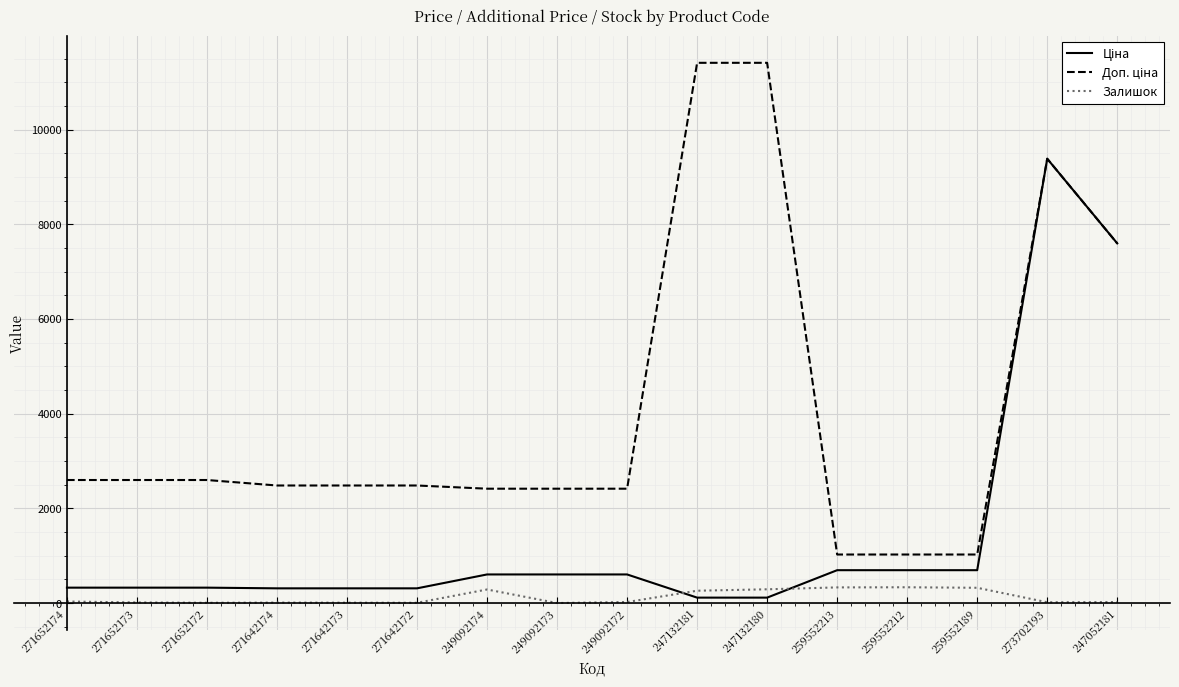

What is the greatest value displayed?

11410.0